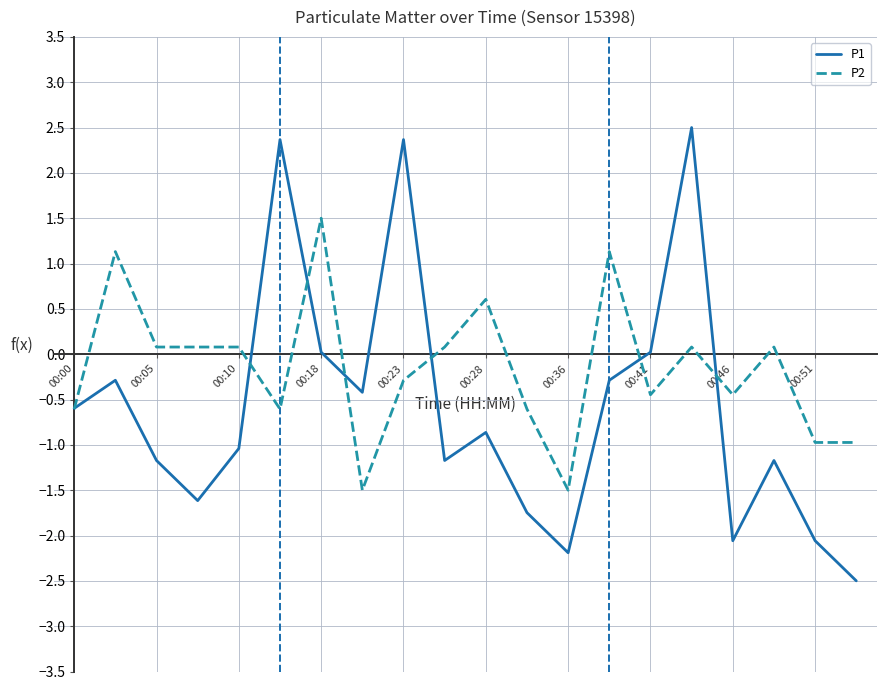

Which series has the largest total across all categories?

P2